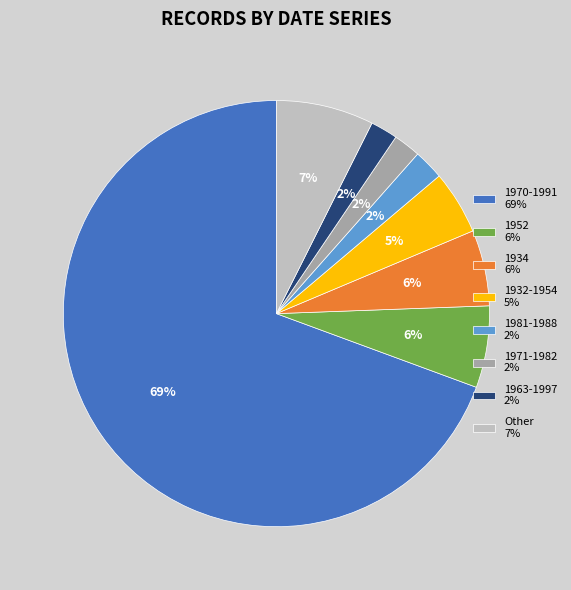

What is the ratio of the value at 1963-1997 2% to the value at Other 7%?

0.3